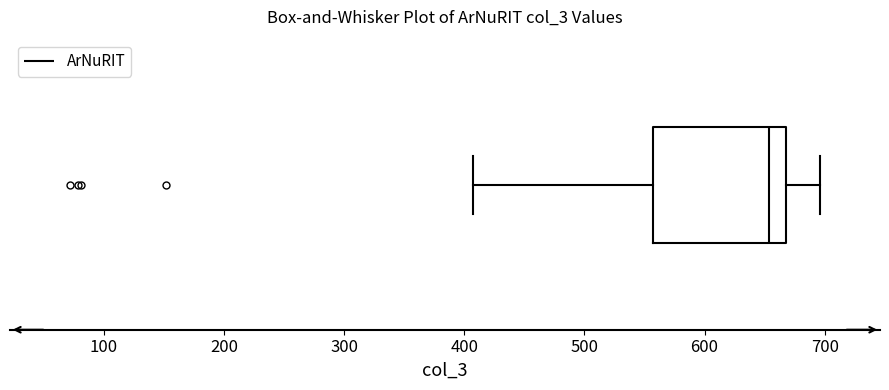

Read this box plot against the x-axis: the position of the median line, the range covered by the box, and the ends of both whiskers. The values are not printed on the chart, so give them approximately, as read against the axis.

median 650, box 560 to 670, whiskers 410 to 700